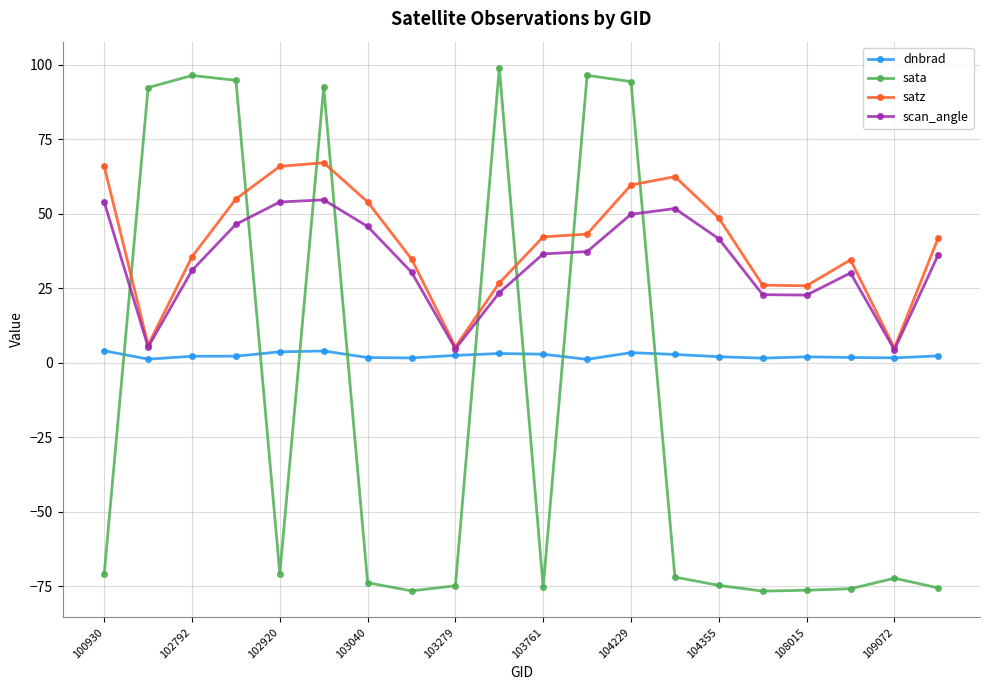

How many times do satz and sata cross each other?

8